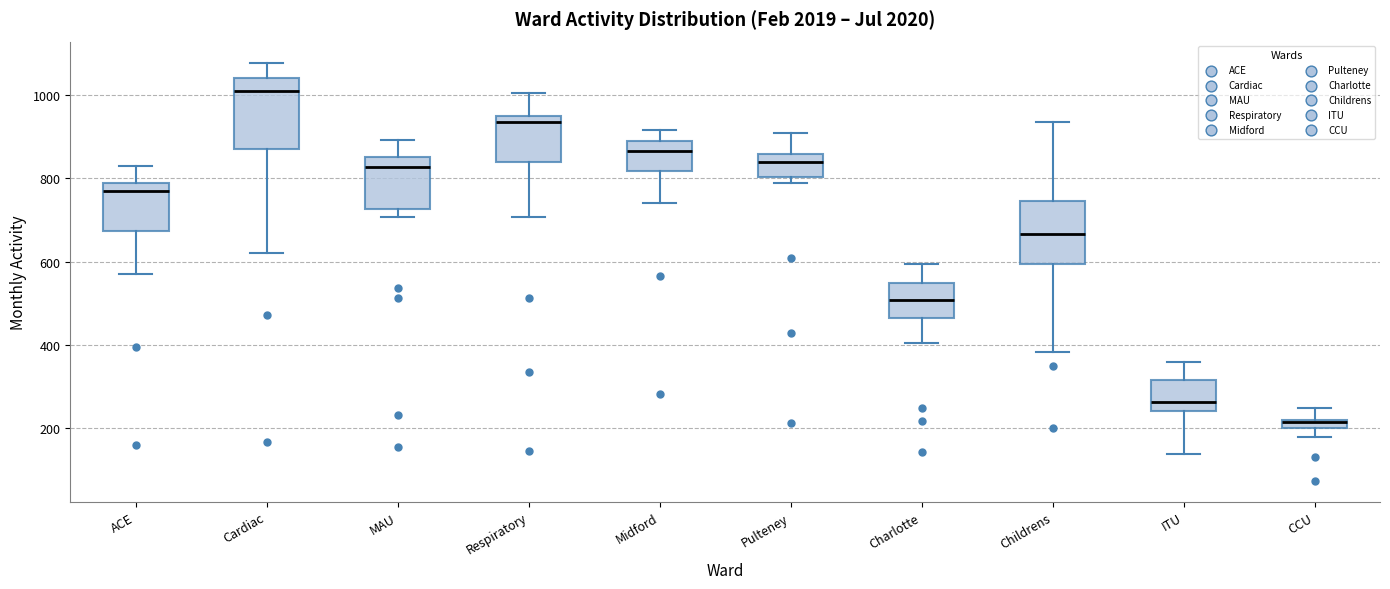

Where is the lower edge of the box for Respiratory on the y-axis? The values are not printed on the chart, so give them approximately, as read against the axis.

840